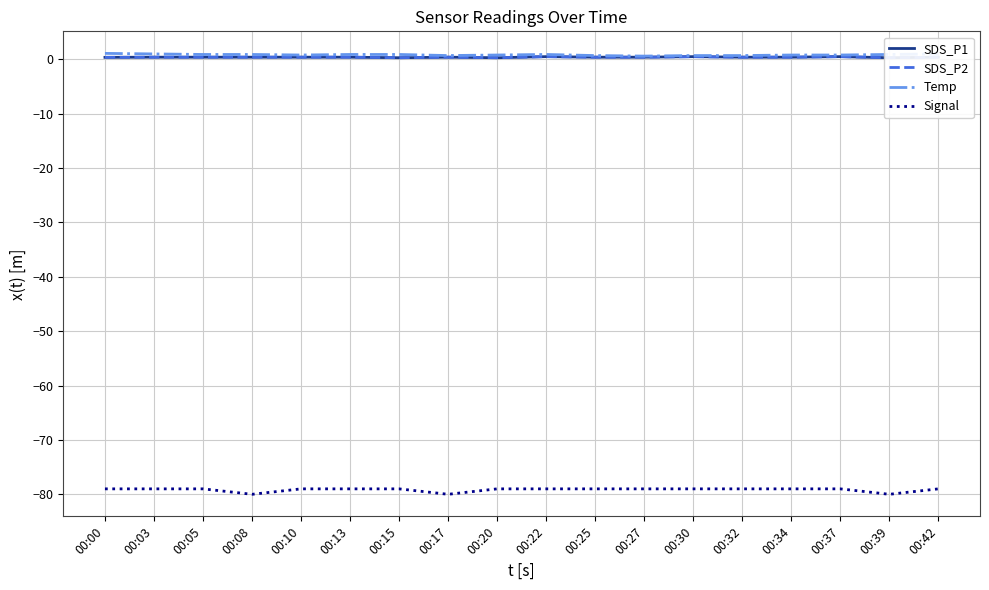

At which category does Temp reach its first local peak?

00:22